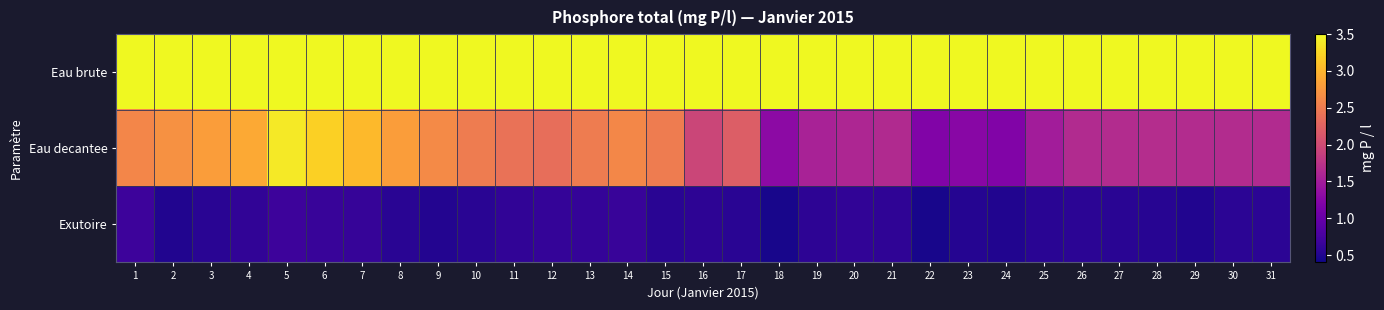

Which series has the largest total across all categories?

Eau brute